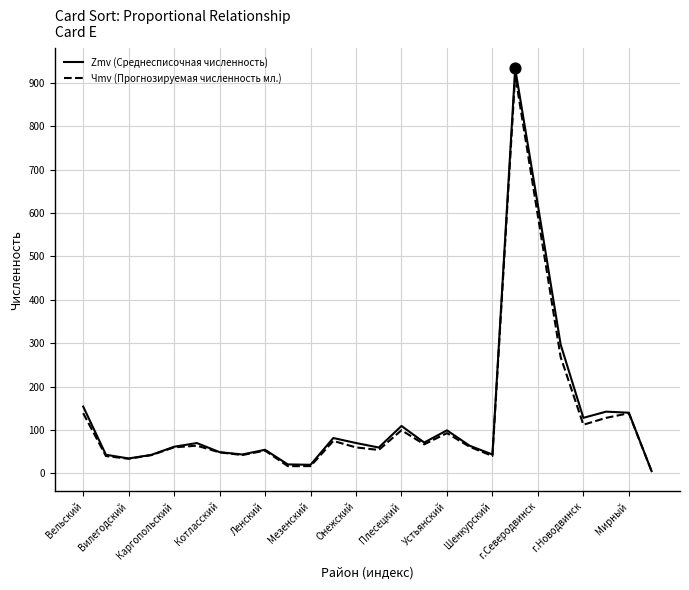

Which series has the widest spread of values?

Zmv (Среднесписочная численность)